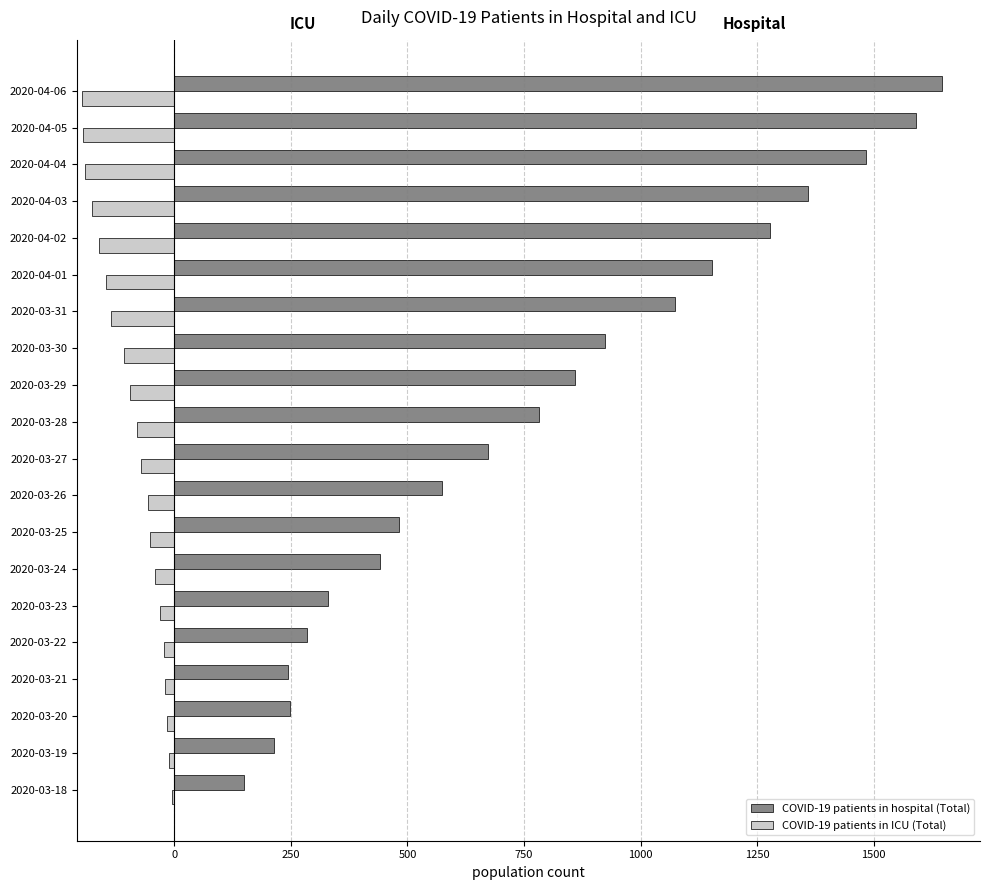

Rank the series at 2020-03-31 from lowest to highest value.

COVID-19 patients in ICU (Total), COVID-19 patients in hospital (Total)